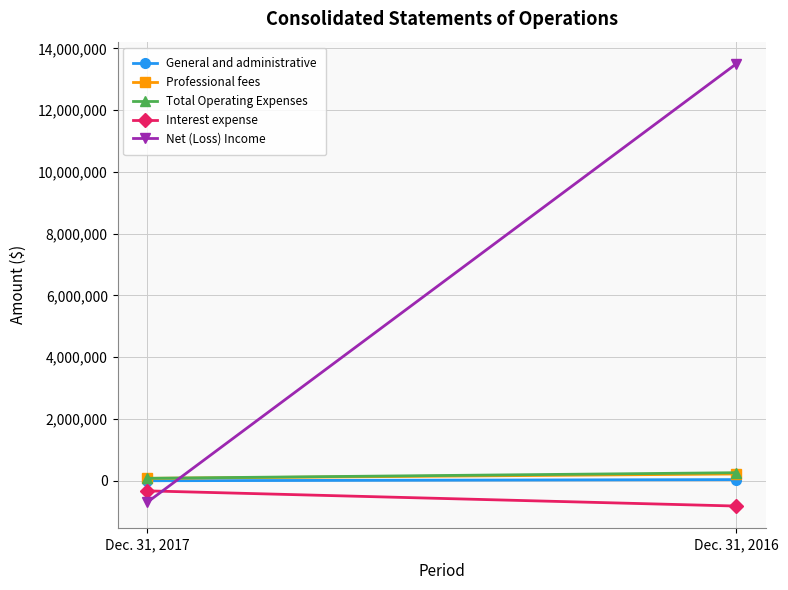

At which label is General and administrative closest to 20347?

Dec. 31, 2017